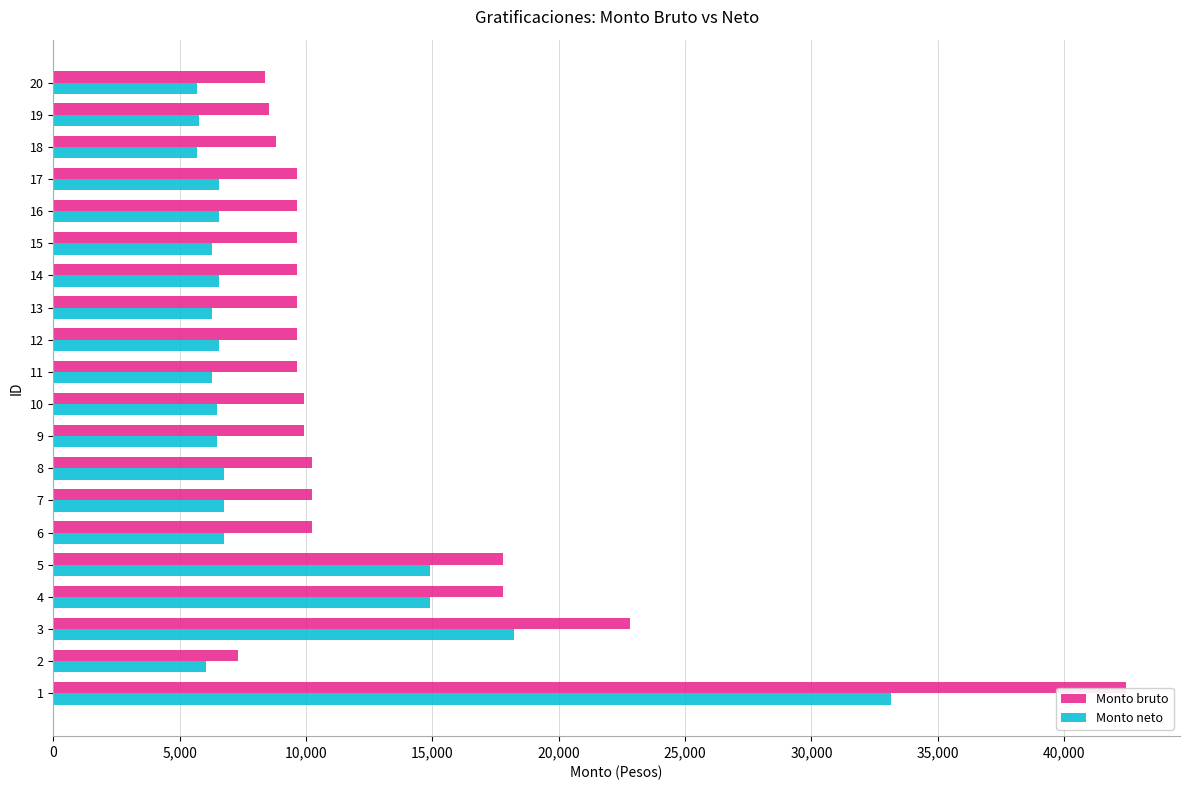

What is the difference between the maximum and minimum values in the Monto bruto series?

35153.0